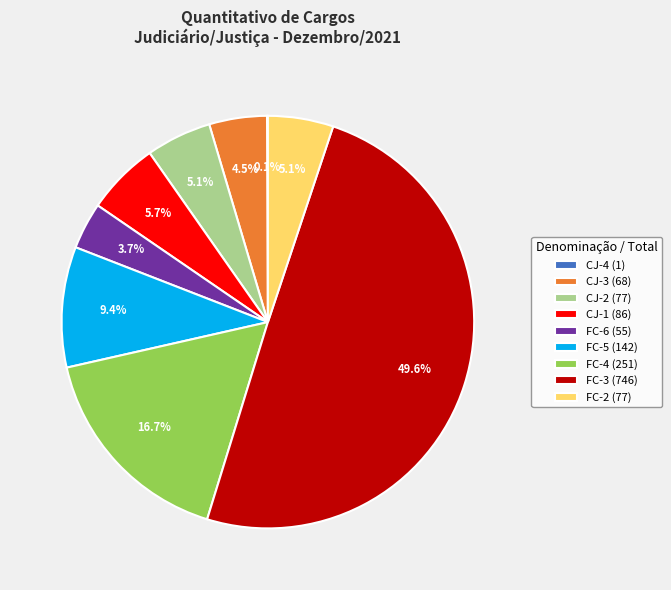

How much of the chart is everything except CJ-1 (86)?

94.3%